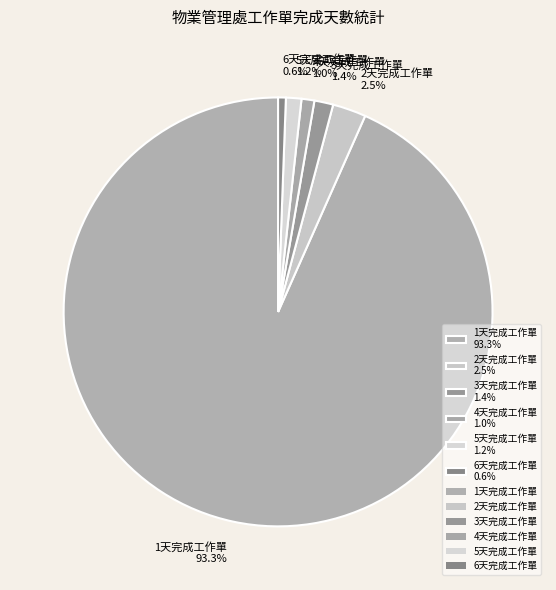

True or false: 5天完成工作單 accounts for 1% of the total.

True